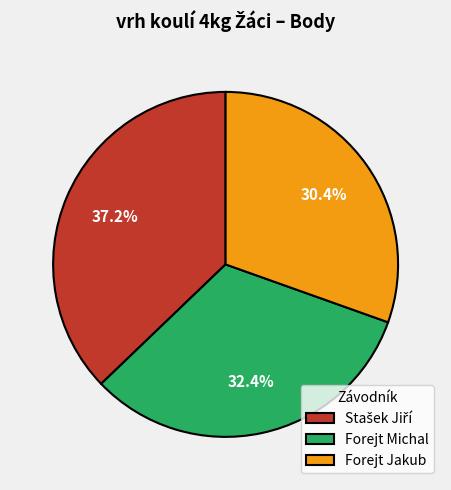

What percentage is the Forejt Jakub slice, to the nearest percent?

30%